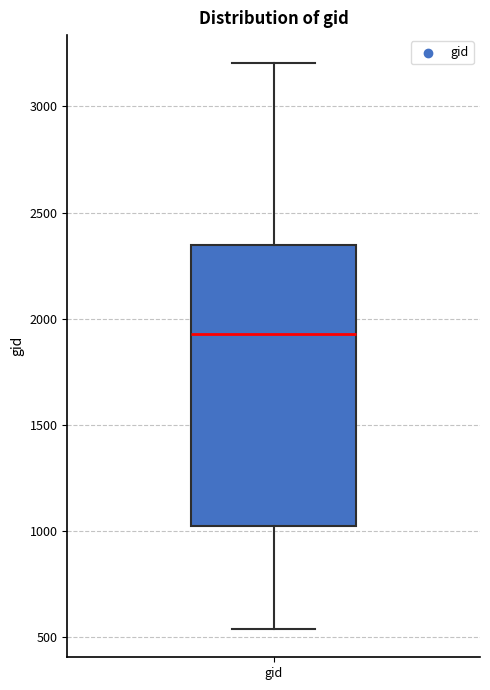

Where is the upper edge of the box for gid on the y-axis? The values are not printed on the chart, so give them approximately, as read against the axis.

2350